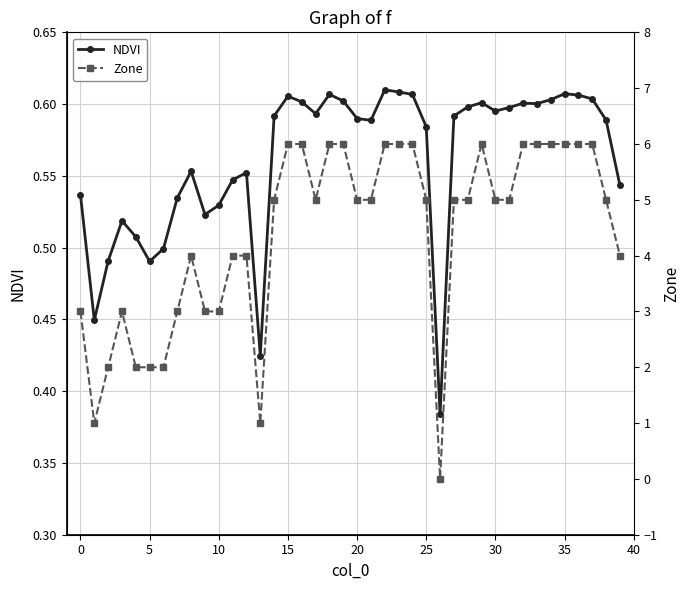

In Zone, how many points are lower than both neighbors (excluding endpoints)?

4